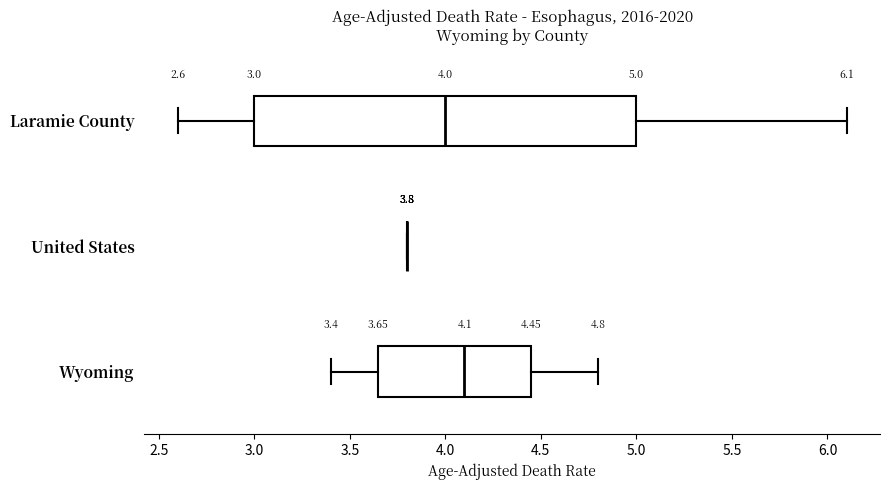

Comparing the boxes themselves (not the whiskers), which one is the widest?

Laramie County